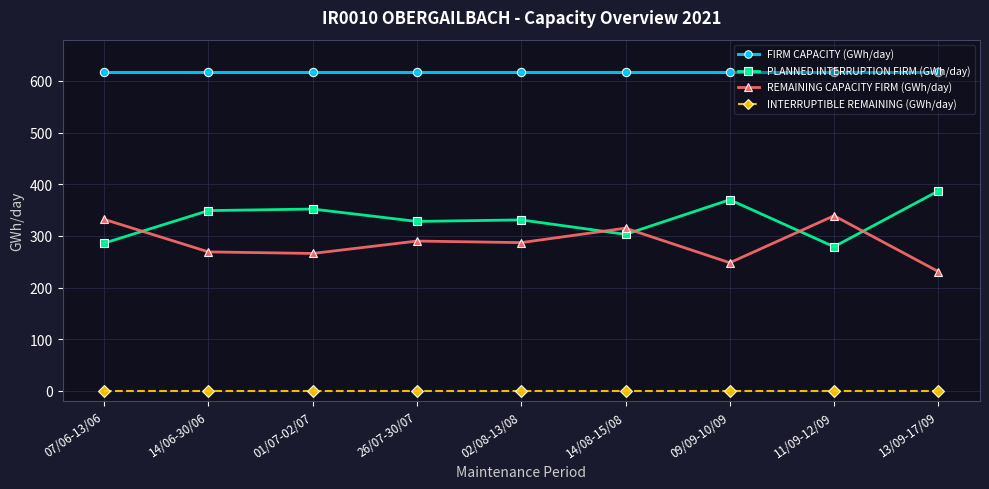

What is the value of the FIRM CAPACITY (GWh/day) point at the 6th from the left?

618